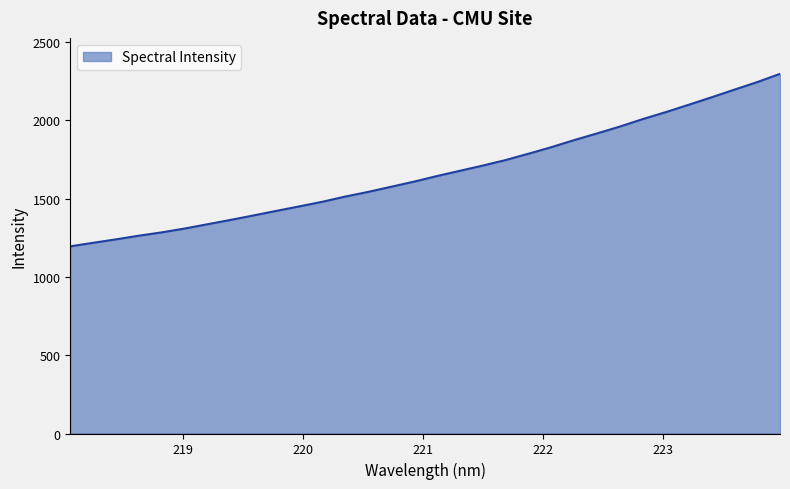

What is the difference between the maximum and minimum values?

1101.5